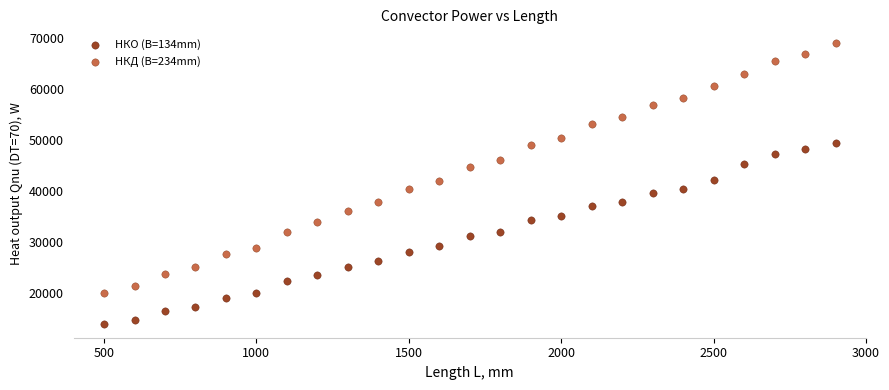

Which series contains the lowest Y value?

НКО (B=134mm)